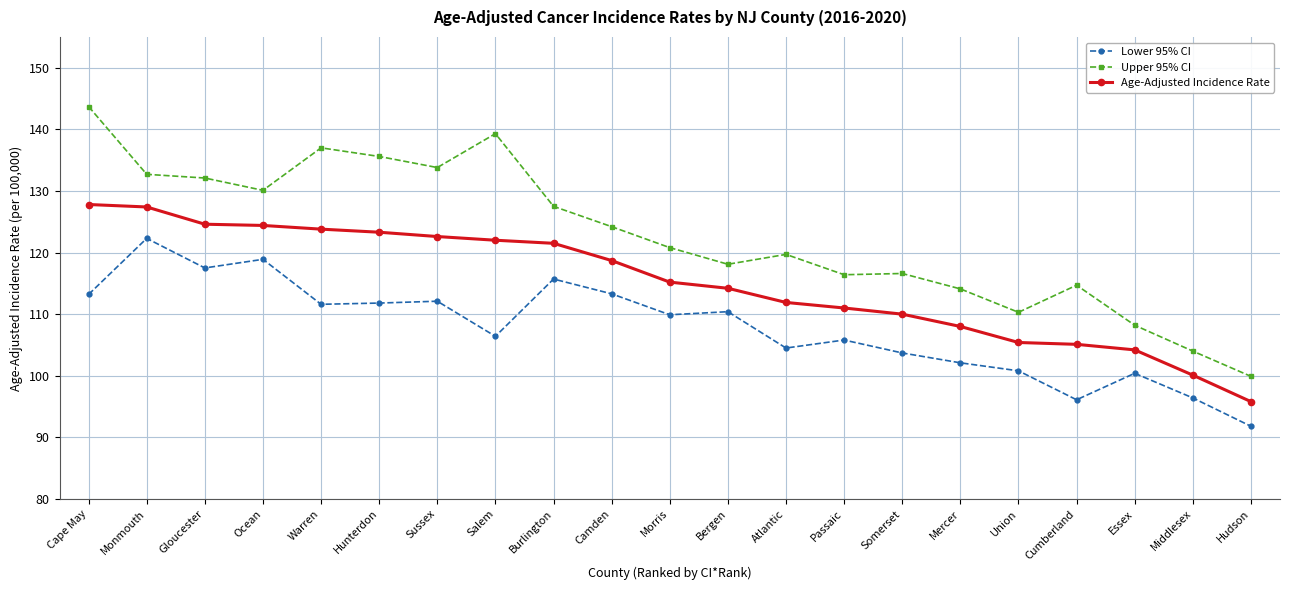

Which series has the largest total across all categories?

Upper 95% CI